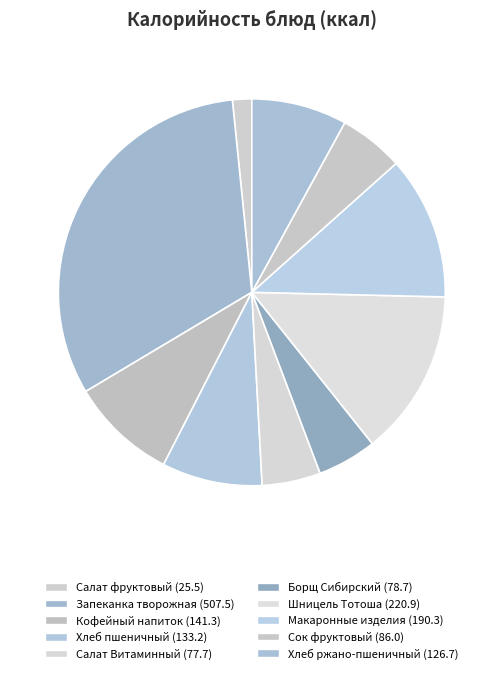

Rank the categories by value from lowest to highest.

Салат фруктовый, Салат Витаминный, Борщ Сибирский, Сок фруктовый, Хлеб ржано-пшеничный, Хлеб пшеничный, Кофейный напиток, Макаронные изделия, Шницель Тотоша, Запеканка творожная